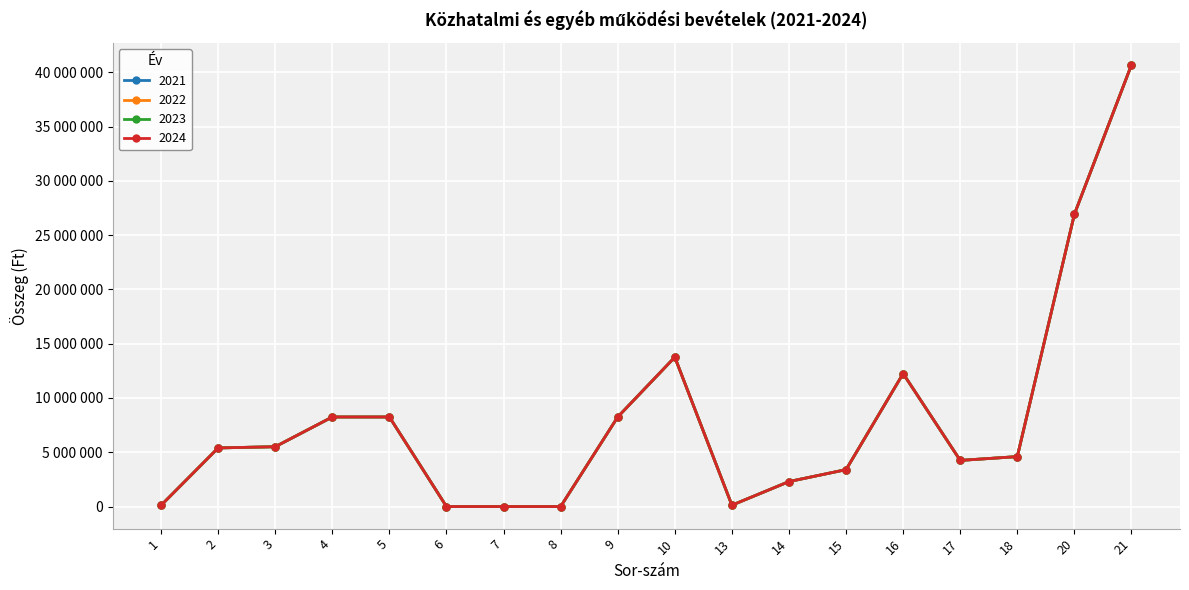

Reading left to right, extract all data points from this chart.

2021: 1=110000	2=5400000	3=5510000	4=8250000	5=8250000	6=0	7=0	8=0	9=8250000	10=13760000	13=125000	14=2300000	15=3400000	16=12250000	17=4250000	18=4600000	20=26925000	21=40685000
2022: 1=110000	2=5400000	3=5510000	4=8250000	5=8250000	6=0	7=0	8=0	9=8250000	10=13760000	13=125000	14=2300000	15=3400000	16=12250000	17=4250000	18=4600000	20=26925000	21=40685000
2023: 1=110000	2=5400000	3=5510000	4=8250000	5=8250000	6=0	7=0	8=0	9=8250000	10=13760000	13=125000	14=2300000	15=3400000	16=12250000	17=4250000	18=4600000	20=26925000	21=40685000
2024: 1=110000	2=5400000	3=5510000	4=8250000	5=8250000	6=0	7=0	8=0	9=8250000	10=13760000	13=125000	14=2300000	15=3400000	16=12250000	17=4250000	18=4600000	20=26925000	21=40685000